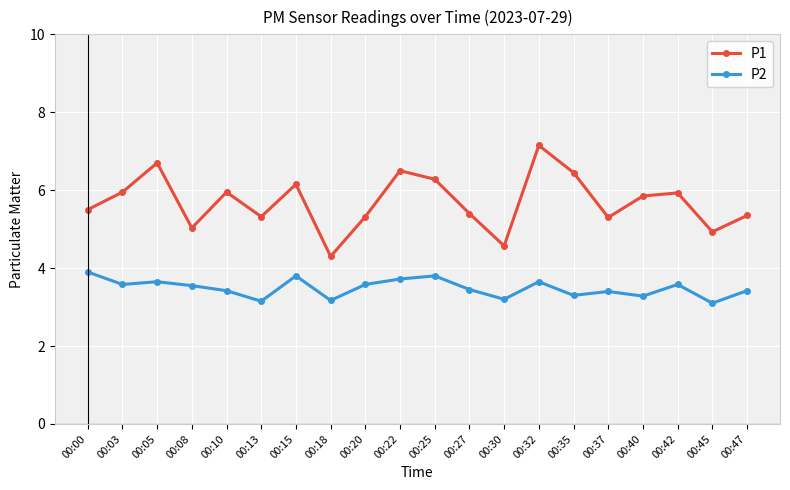

Which series has the largest range (max minus min)?

P1